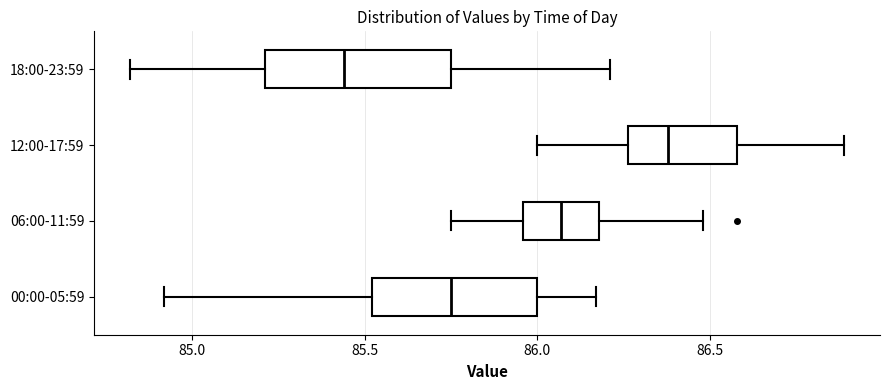

Comparing the boxes themselves (not the whiskers), which one is the widest?

18:00-23:59